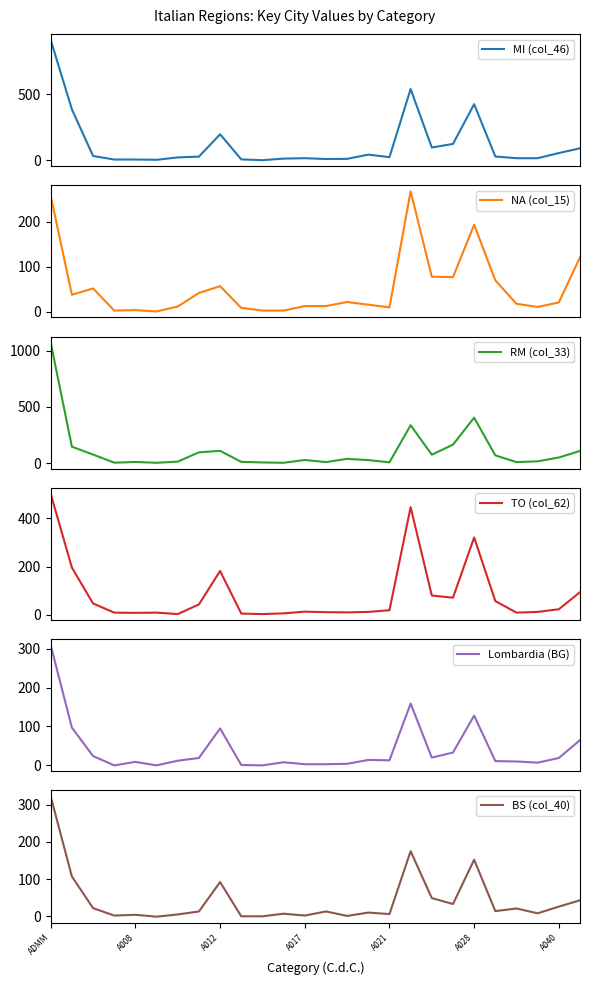

What is the maximum value for Lombardia (BG)?

309